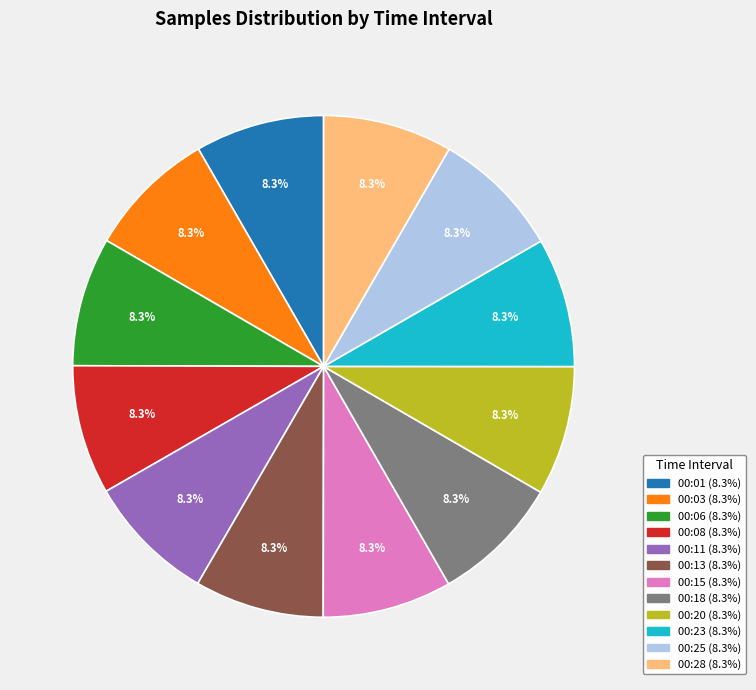

What portion of the pie excludes 00:28?

91.7%